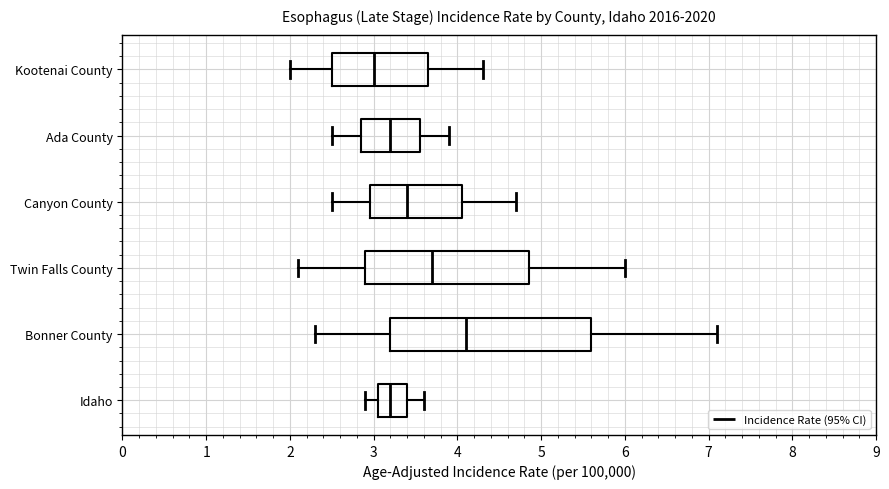

Where does the left whisker of the box for Canyon County end on the x-axis? The values are not printed on the chart, so give them approximately, as read against the axis.

2.5